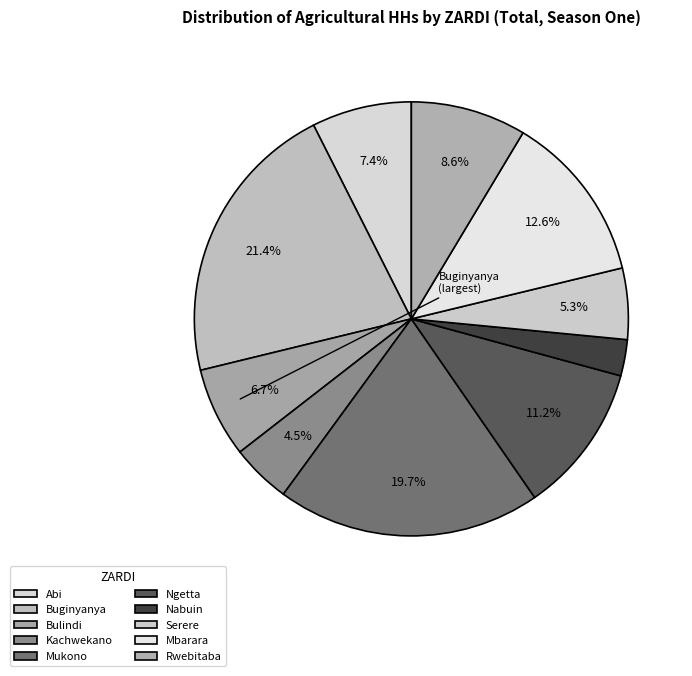

How many segments does this pie chart have?

10